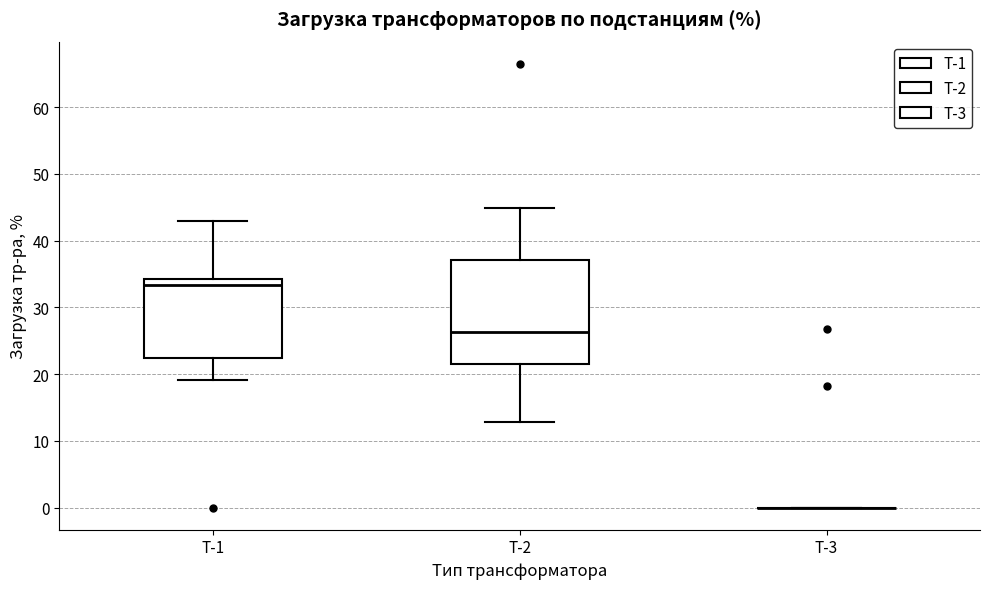

Reading left to right, transcribe this box plot: for each box, give where its median line is, the range the box spans, and where its two whiskers end, as read against the y-axis. The values are not printed on the chart, so give them approximately, as read against the axis.

Т-1: median 33, box 22 to 34, whiskers 19 to 43
Т-2: median 26, box 22 to 37, whiskers 13 to 45
Т-3: box collapsed to a line at 0, whiskers 0 to 0